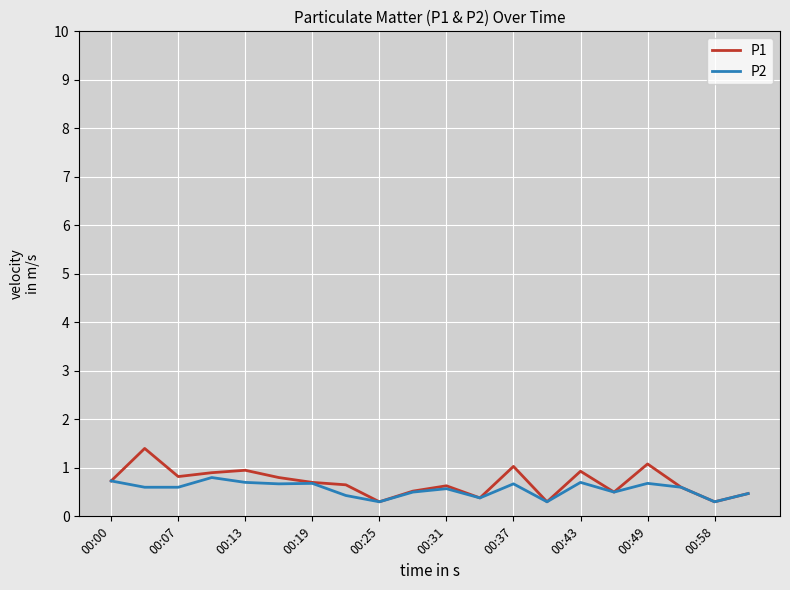

Rank the series by their maximum value, from lowest to highest.

P2, P1